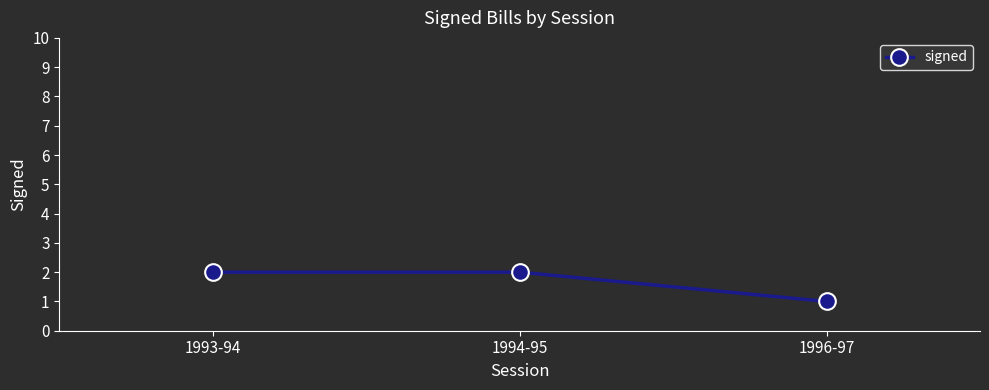

Reading left to right, transcribe all the data shown in this chart.

2	2	1